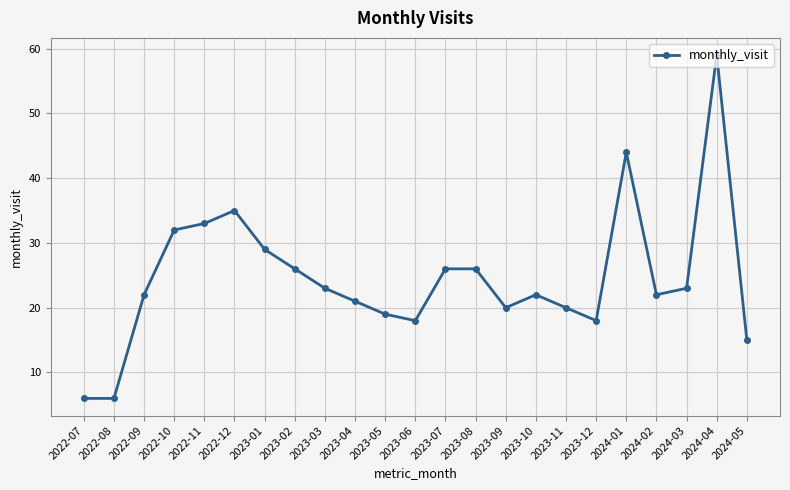

Is this an area chart (filled region under the line)?

No